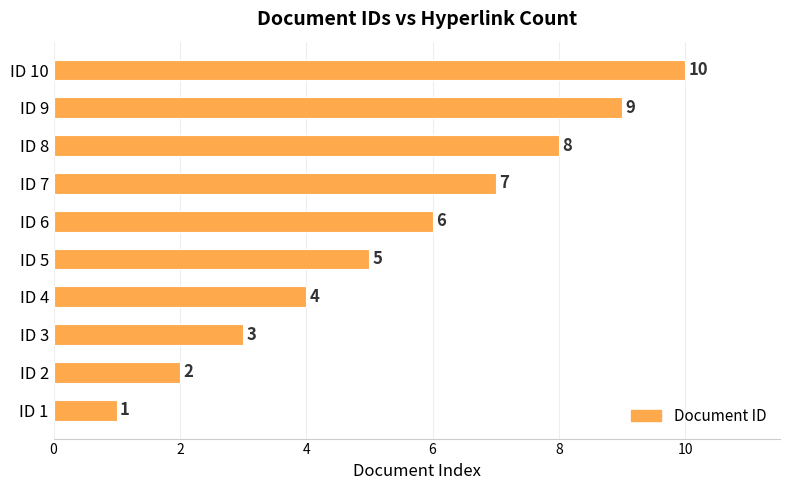

List the labels in order of value, smallest first.

ID 1, ID 2, ID 3, ID 4, ID 5, ID 6, ID 7, ID 8, ID 9, ID 10